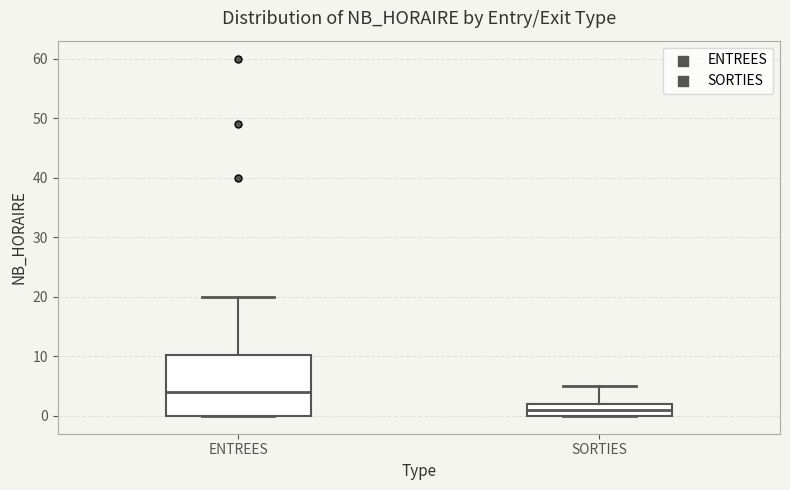

Comparing the boxes themselves (not the whiskers), which one is the tallest?

ENTREES